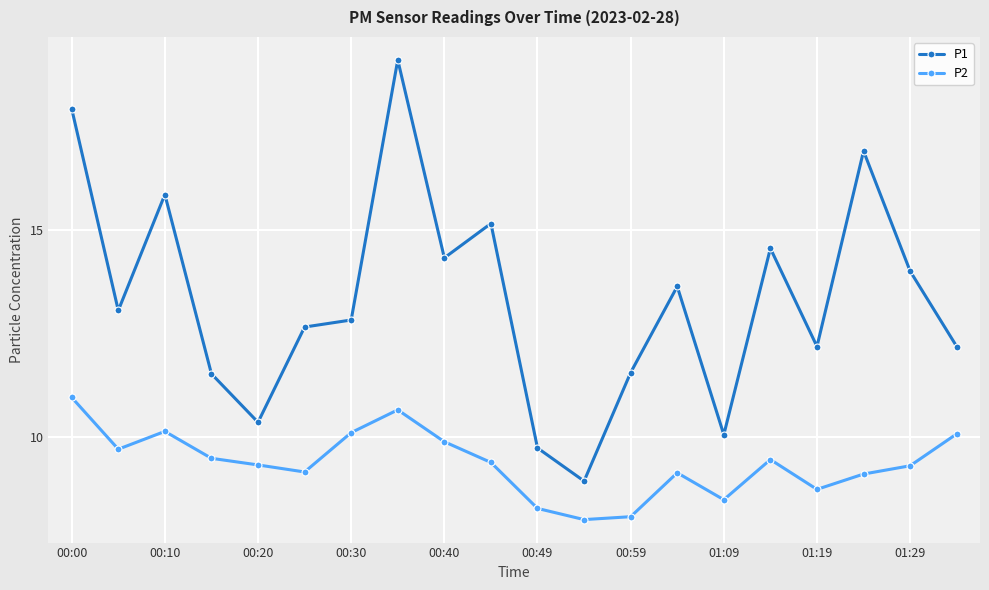

What is the value of the P1 point at the 19th from the left?

14.0